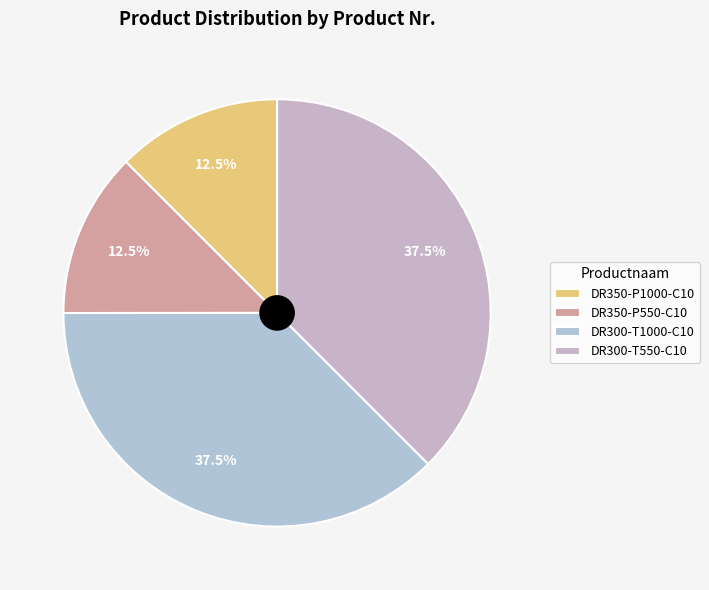

To the nearest percent, what is the difference between the largest and smallest slice percentages?

25%